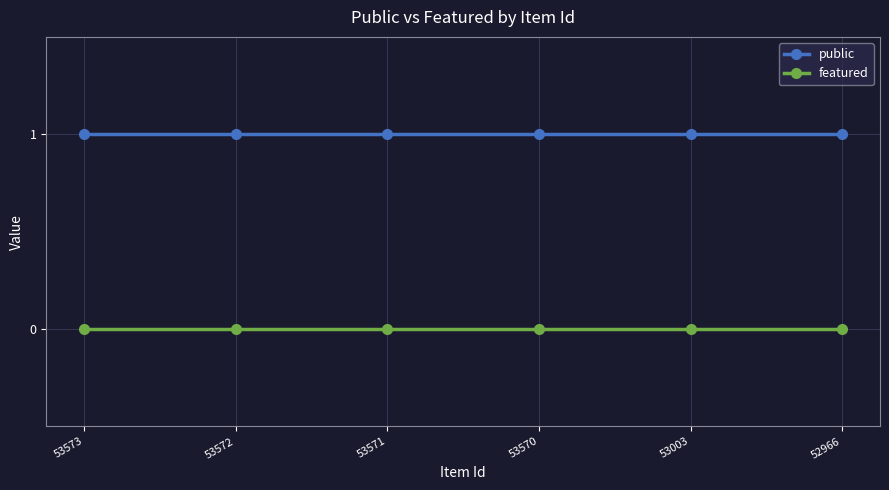

How many lines are shown in the chart?

2